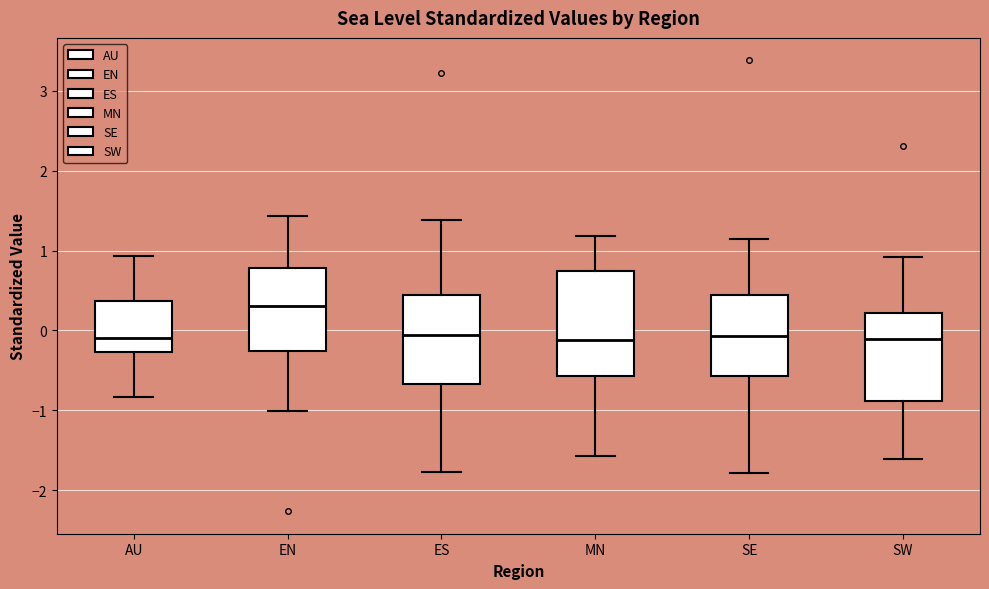

Which box's median line is the highest?

EN